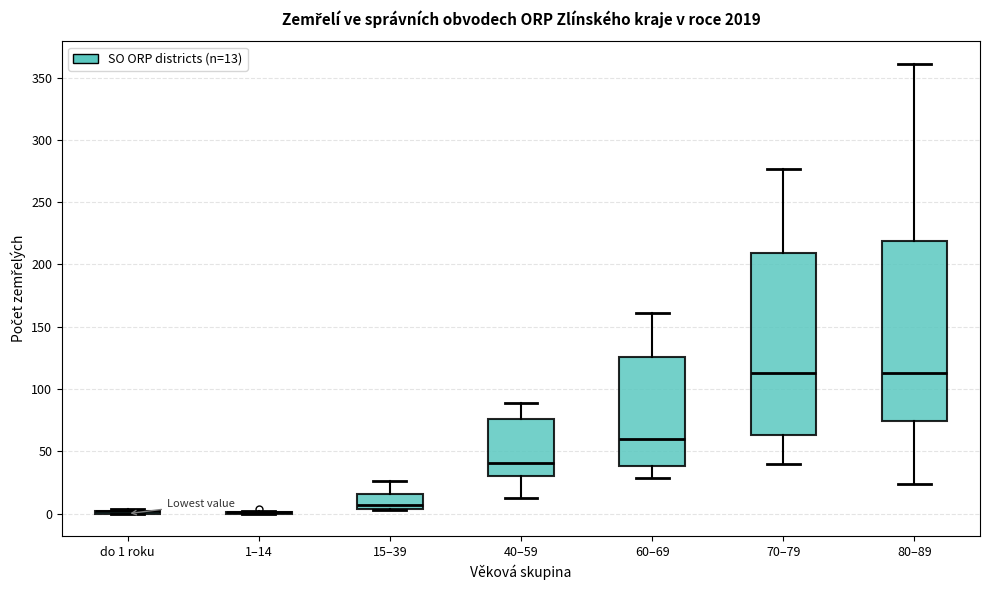

Reading left to right, transcribe this box plot: for each box, give where its median line is, the range the box spans, and where its two whiskers end, as read against the y-axis. The values are not printed on the chart, so give them approximately, as read against the axis.

do 1 roku: box collapsed to a line at 0, whiskers 0 to 5
1–14: box collapsed to a line at 0, whiskers 0 to 0
15–39: median 5 (just above the box's lower edge), box 5 to 15, whiskers 5 to 25
40–59: median 40, box 30 to 75, whiskers 15 to 90
60–69: median 60, box 40 to 125, whiskers 30 to 160
70–79: median 115, box 65 to 210, whiskers 40 to 275
80–89: median 115, box 75 to 220, whiskers 25 to 360